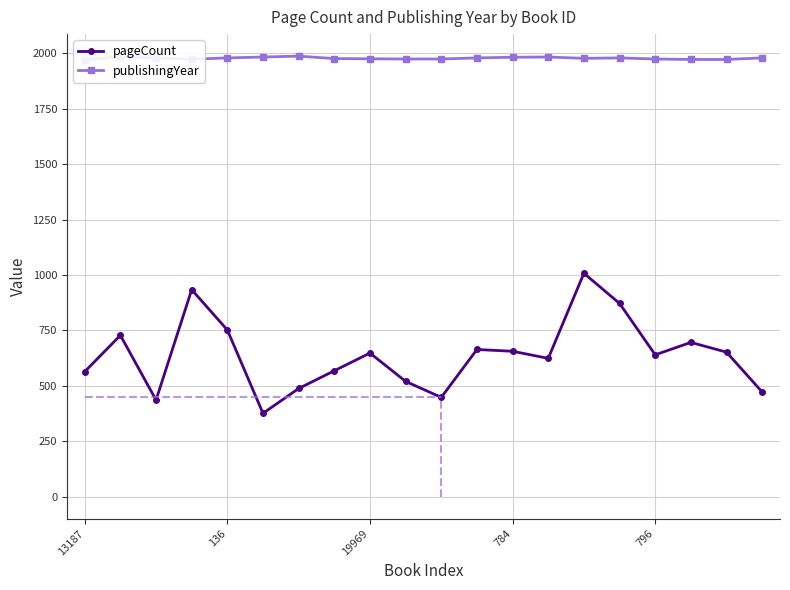

What is the average value of the pageCount series?

637